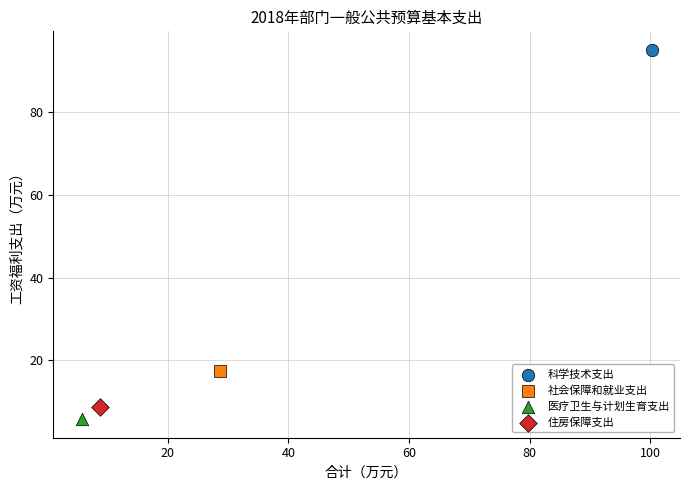

Which series contains the highest Y value?

科学技术支出